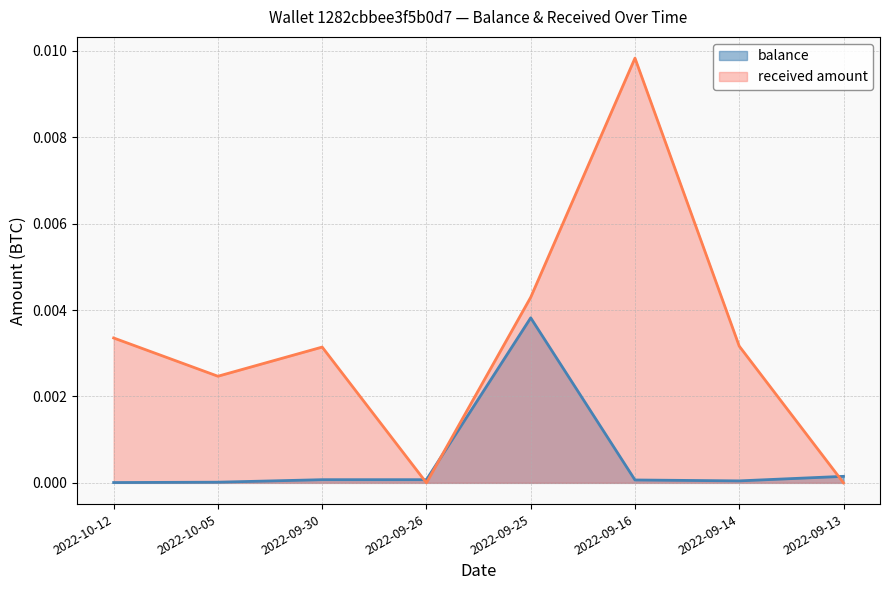

Reading left to right, transcribe all the data shown in this chart.

balance: 2022-10-12=0.0	2022-10-05=0.0	2022-09-30=0.0	2022-09-26=0.0	2022-09-25=0.0	2022-09-16=0.0	2022-09-14=0.0	2022-09-13=0.0
received amount: 2022-10-12=0.0	2022-10-05=0.0	2022-09-30=0.0	2022-09-26=0.0	2022-09-25=0.0	2022-09-16=0.0	2022-09-14=0.0	2022-09-13=0.0